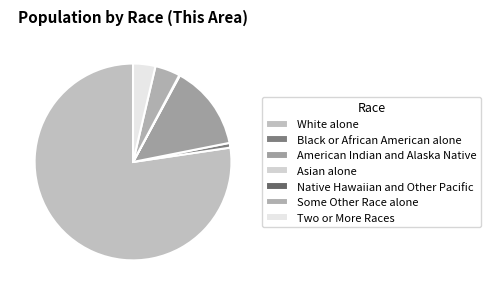

Count the number of slices in the pie.

7